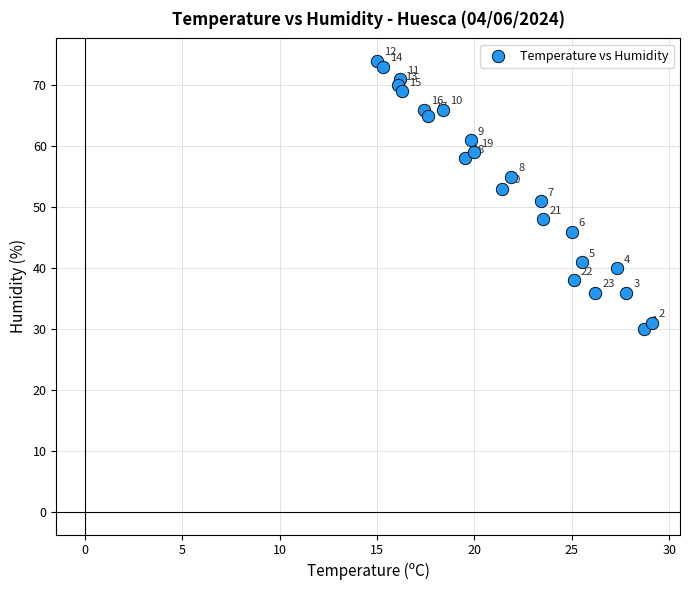

What is the range of Y values (max minus min)?

44